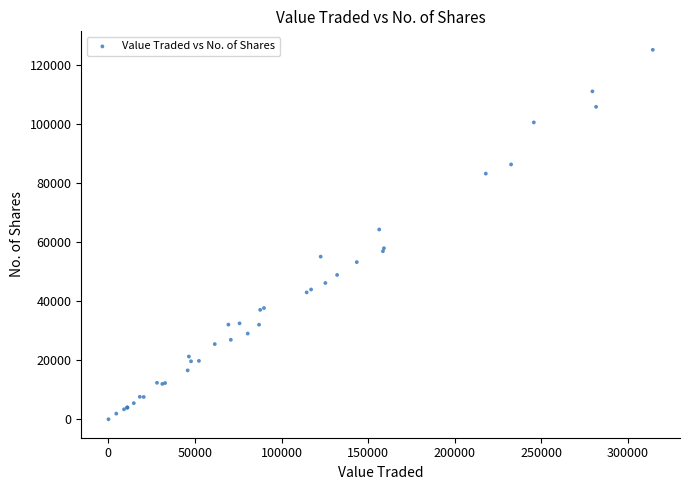

What Y value in the scatter plot is closest to 62600?

64300